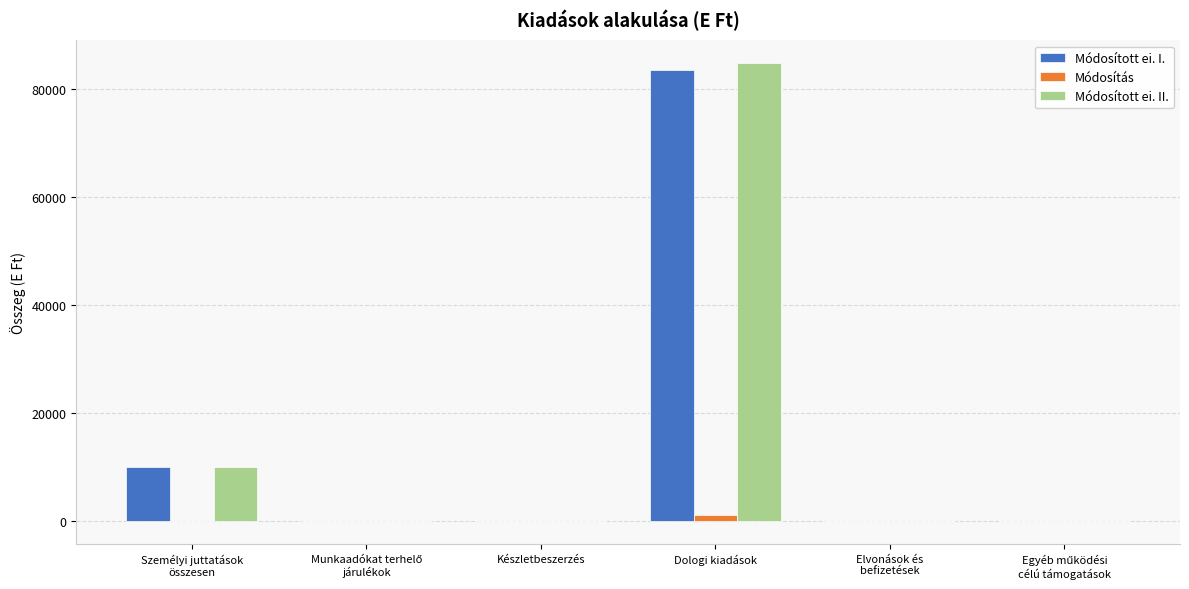

The value of Módosított ei. II. at Dologi kiadások is 84724. True or false?

True